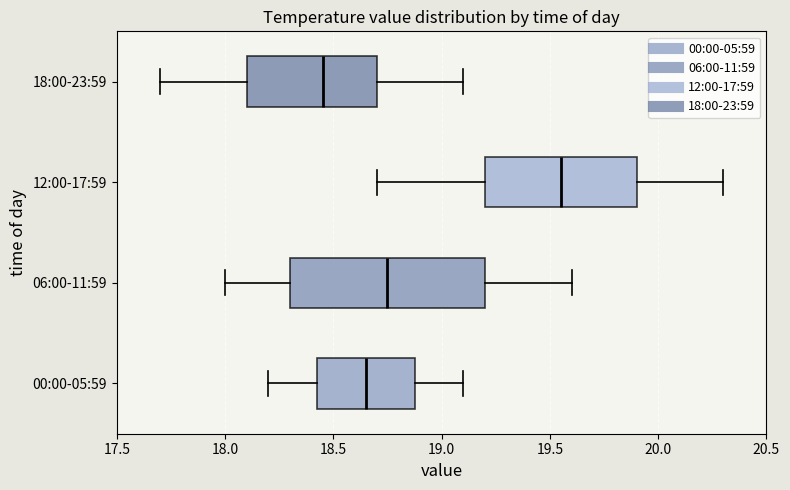

Where does the median line of the box for 06:00-11:59 sit on the x-axis? The values are not printed on the chart, so give them approximately, as read against the axis.

18.75